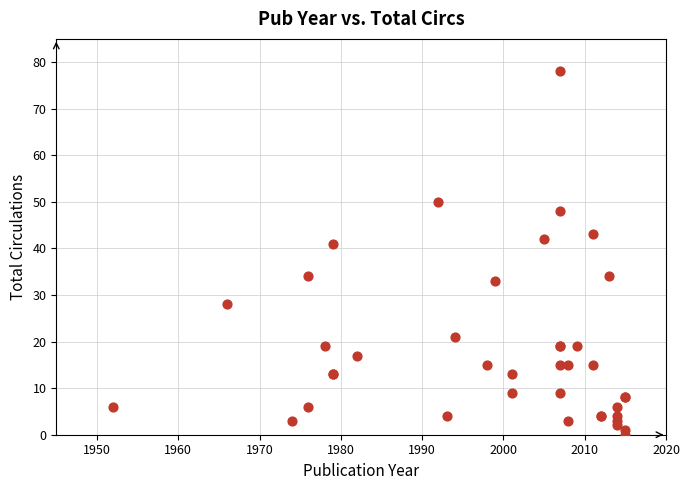

What Y value in the scatter plot is closest to 39?

41